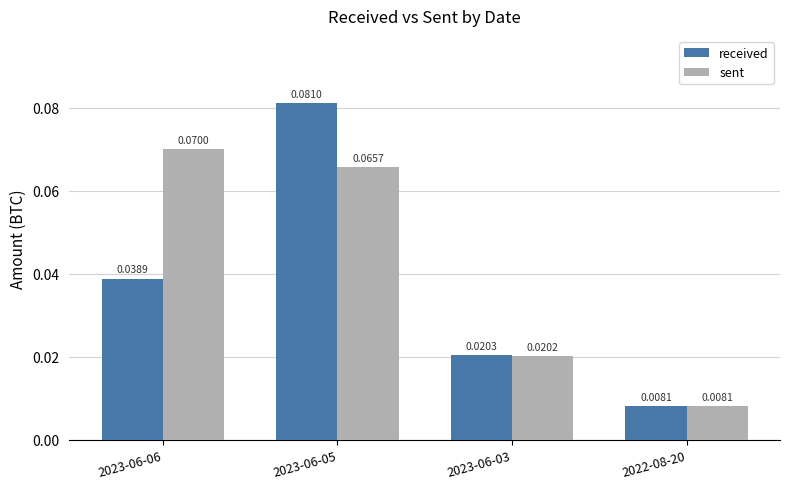

Rank the series by their maximum value, from lowest to highest.

sent, received